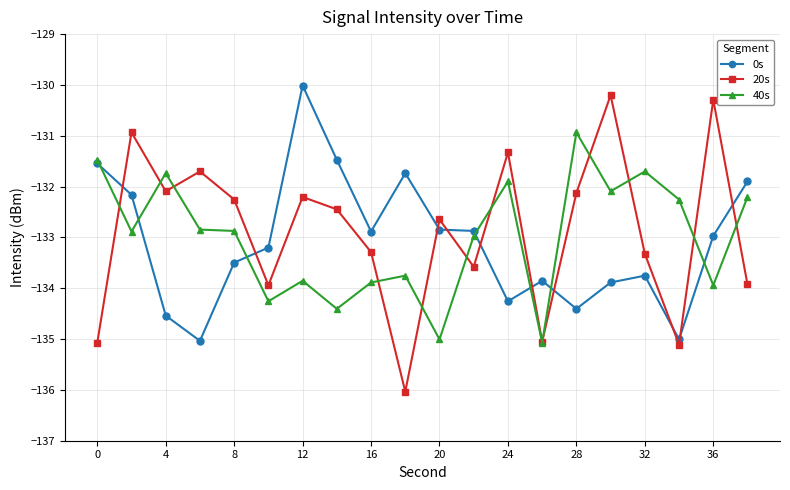

What is the highest value of the 40s series?

-130.9